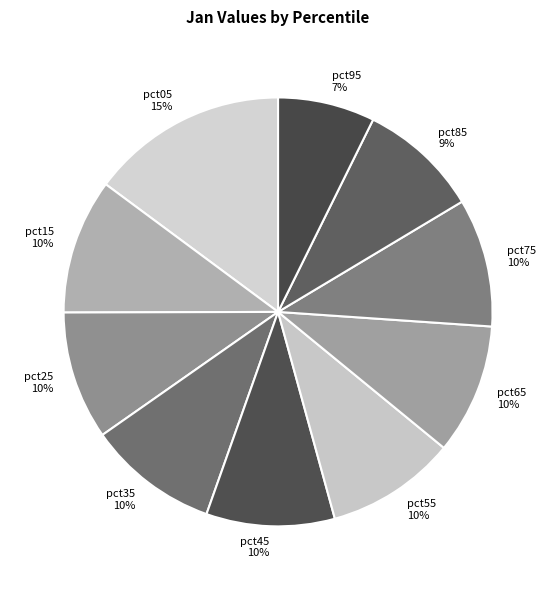

What percentage is the pct95 slice, to the nearest percent?

7%